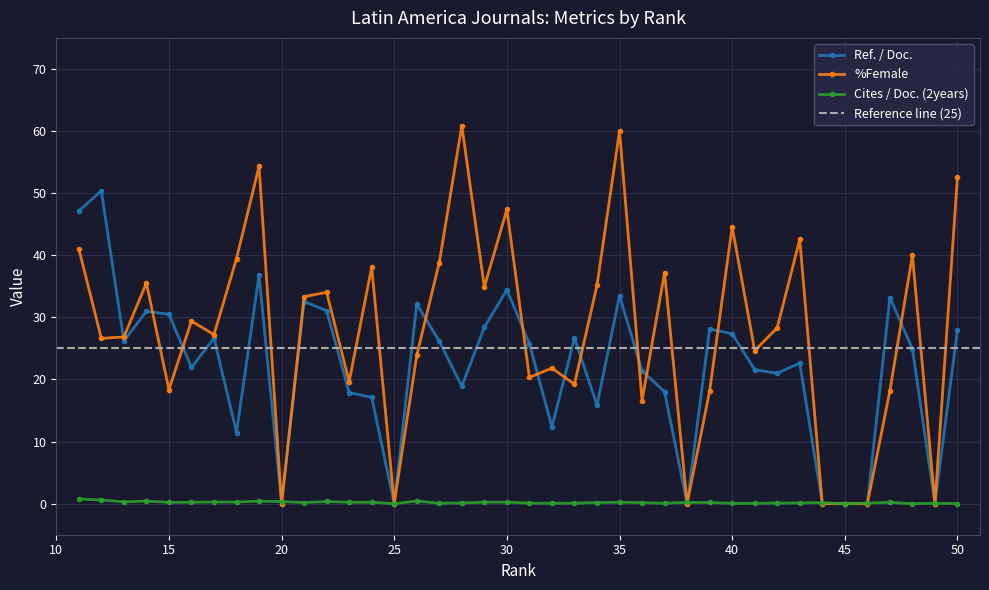

What is the maximum value for Ref. / Doc.?

50.4